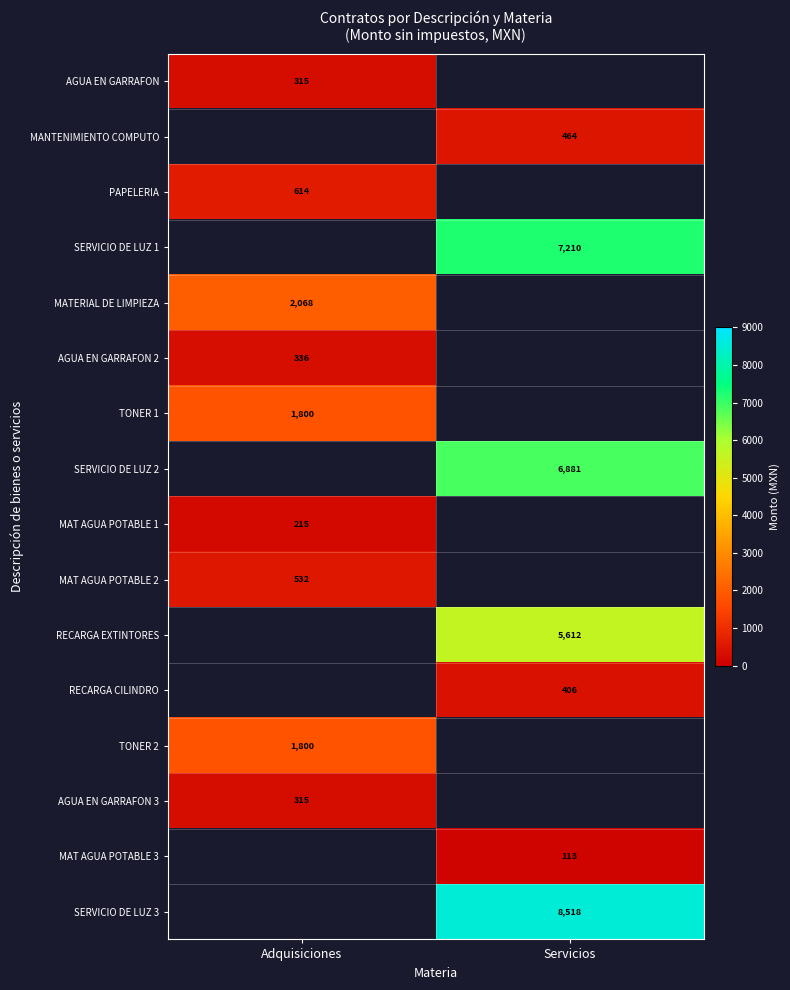

True or false: PAPELERIA has a value of 1056 at Adquisiciones.

False